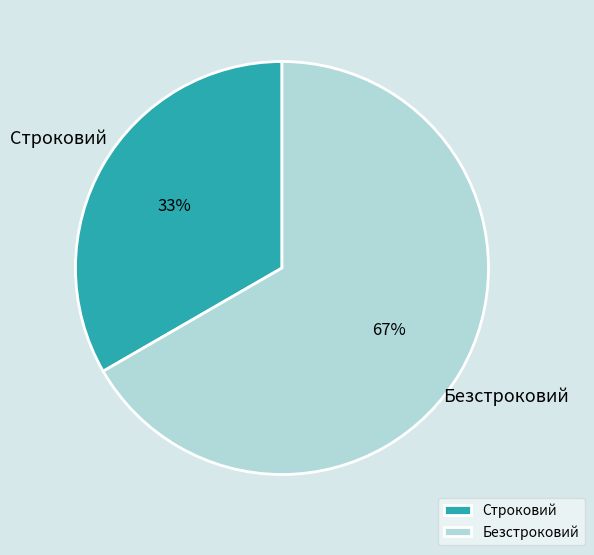

Do Строковий and Безстроковий together represent more than half of the pie?

Yes